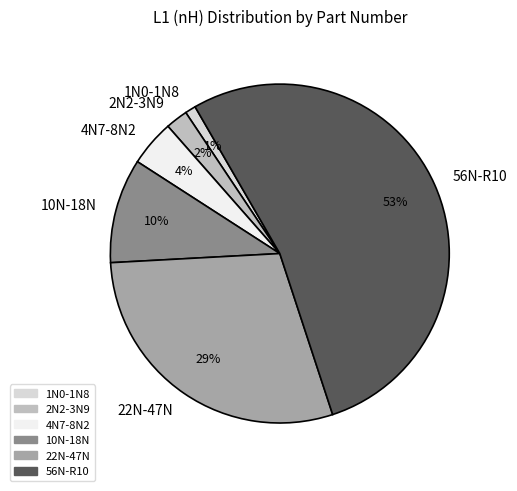

To the nearest percent, what portion does 10N-18N represent?

10%